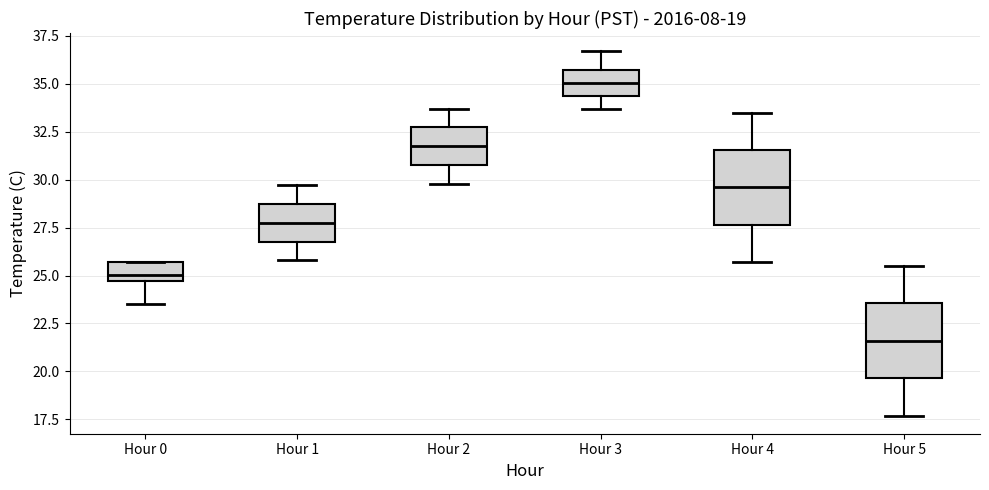

Which box has the lowest median line?

Hour 5